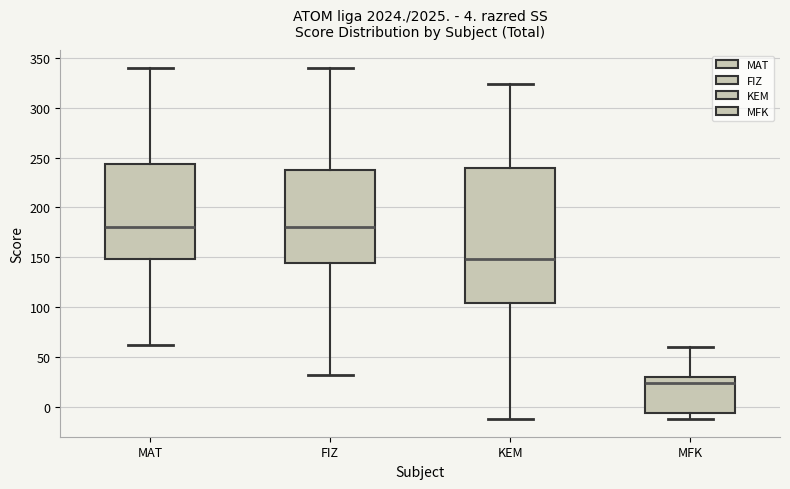

Which box's median line is the lowest?

MFK